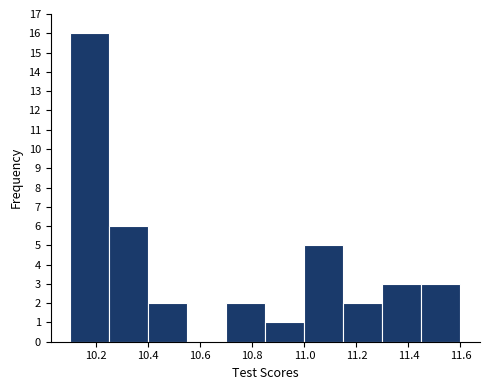

Over which range of the x-axis is the bar tallest?

10.10 to 10.25